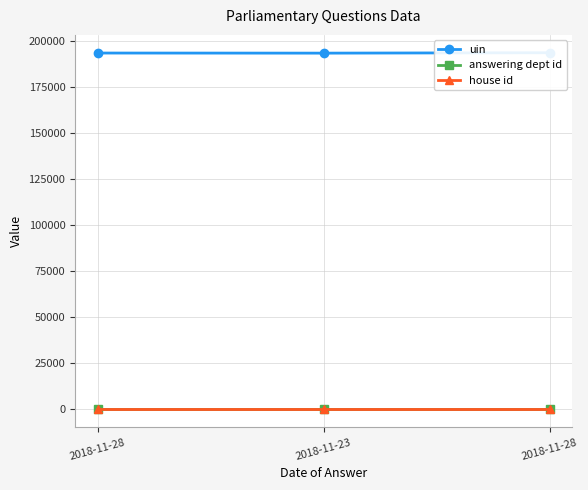

The value of answering dept id at 2018-11-23 is 21. True or false?

False